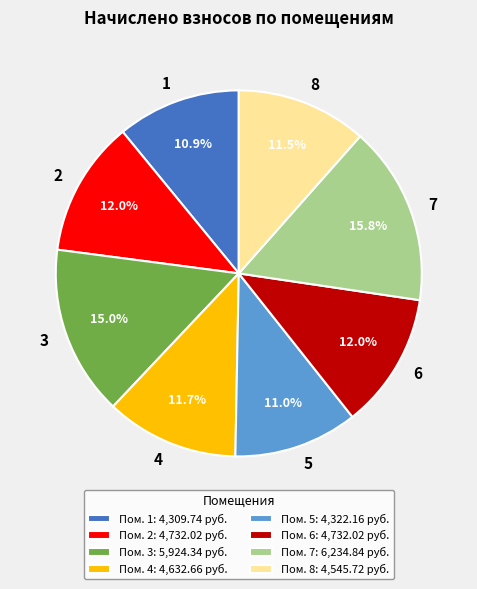

How many segments does this pie chart have?

8